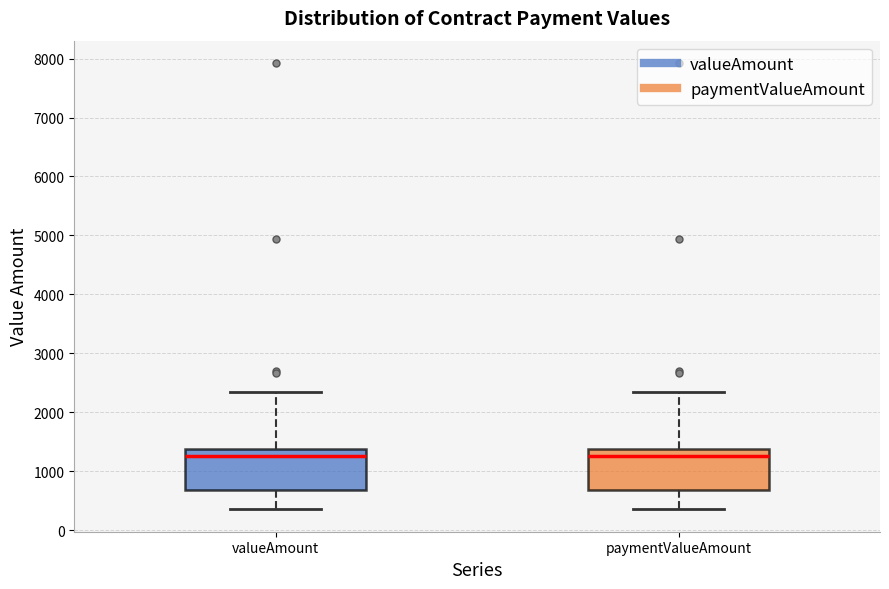

Reading left to right, transcribe this box plot: for each box, give where its median line is, the range the box spans, and where its two whiskers end, as read against the y-axis. The values are not printed on the chart, so give them approximately, as read against the axis.

valueAmount: median 1300, box 700 to 1400, whiskers 400 to 2300
paymentValueAmount: median 1300, box 700 to 1400, whiskers 400 to 2300